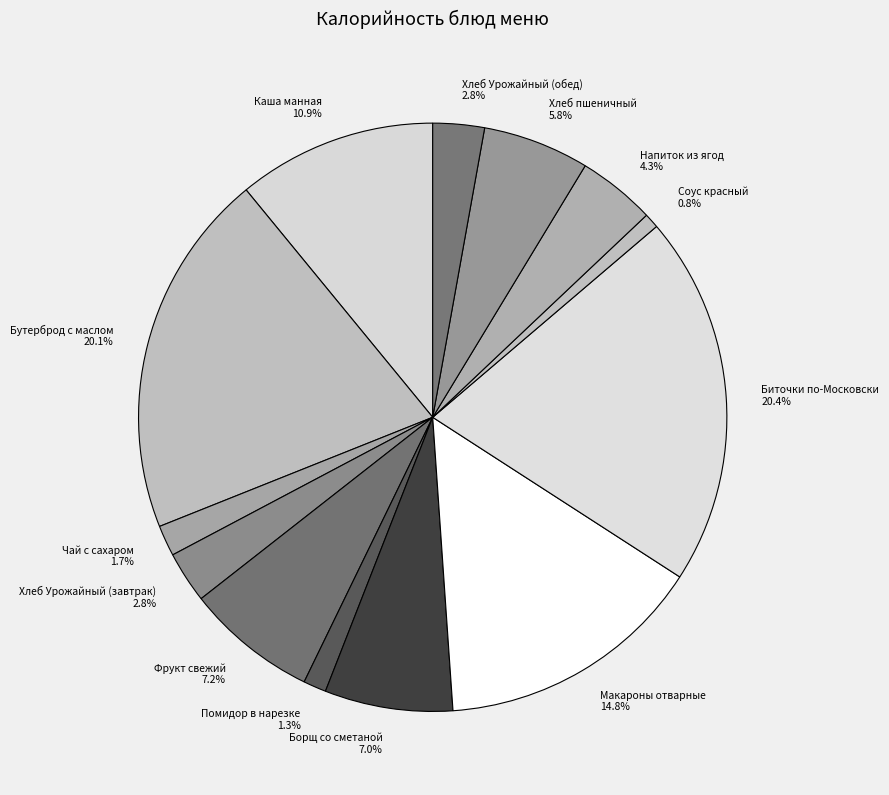

To the nearest percent, what percentage of the pie is Макароны отварные?

15%